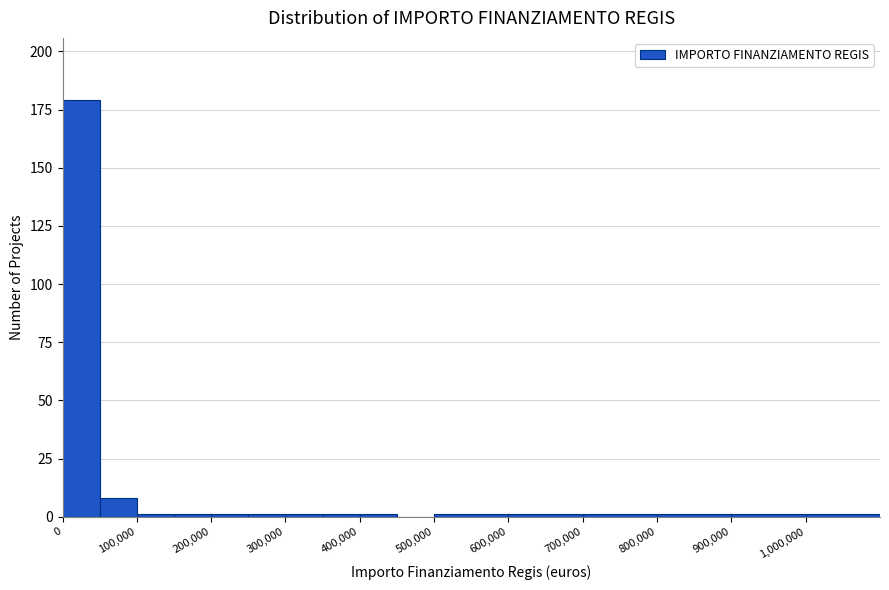

What is the height of the bar covering 0 to 50000 on the x-axis? The values are not printed on the chart, so give them approximately, as read against the axis.

180